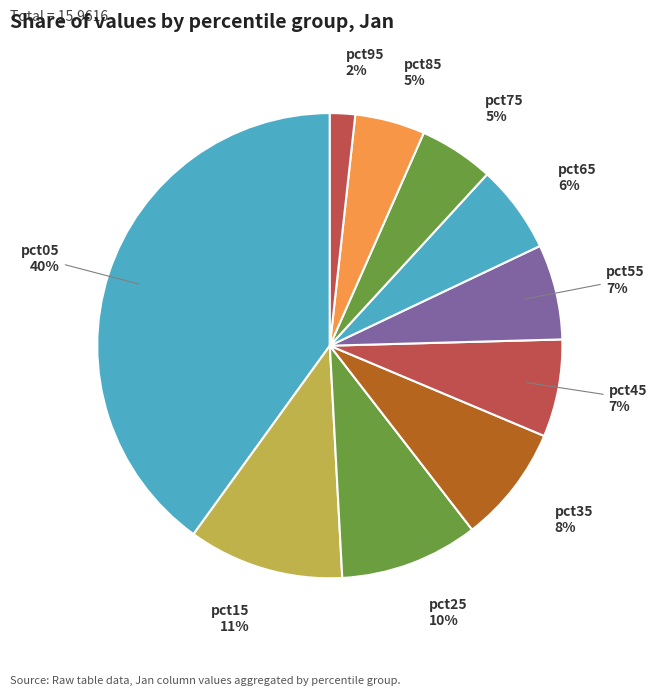

Is it true that pct85 is 5% of the pie?

True